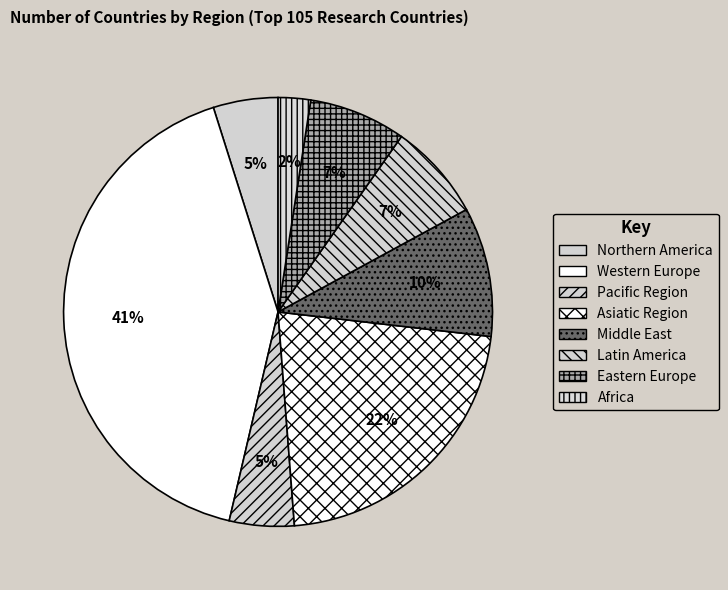

Is it true that Eastern Europe is 21% of the pie?

False